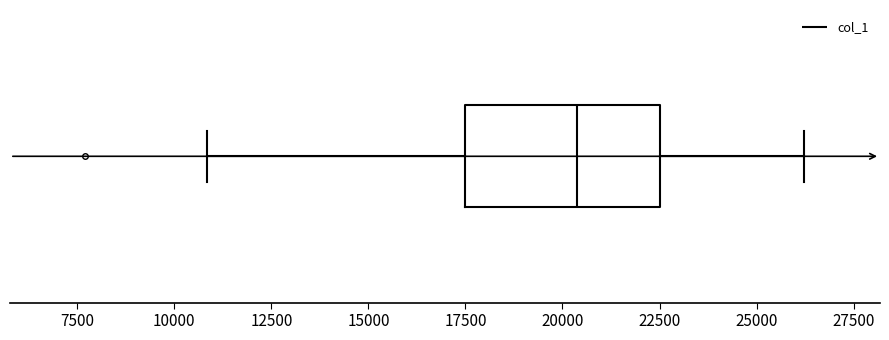

Read this box plot against the x-axis: the position of the median line, the range covered by the box, and the ends of both whiskers. The values are not printed on the chart, so give them approximately, as read against the axis.

median 20500, box 17500 to 22500, whiskers 11000 to 26000